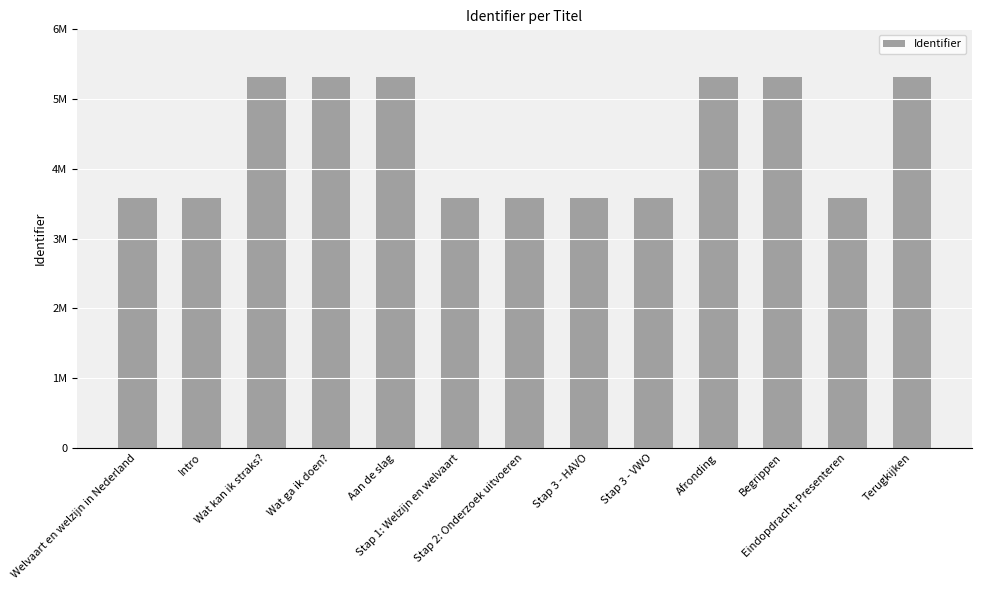

List the labels in order of value, smallest first.

Welvaart en welzijn in Nederland, Intro, Stap 1: Welzijn en welvaart, Stap 2: Onderzoek uitvoeren, Stap 3 - HAVO, Stap 3 - VWO, Eindopdracht: Presenteren, Wat kan ik straks?, Wat ga ik doen?, Aan de slag, Afronding, Begrippen, Terugkijken